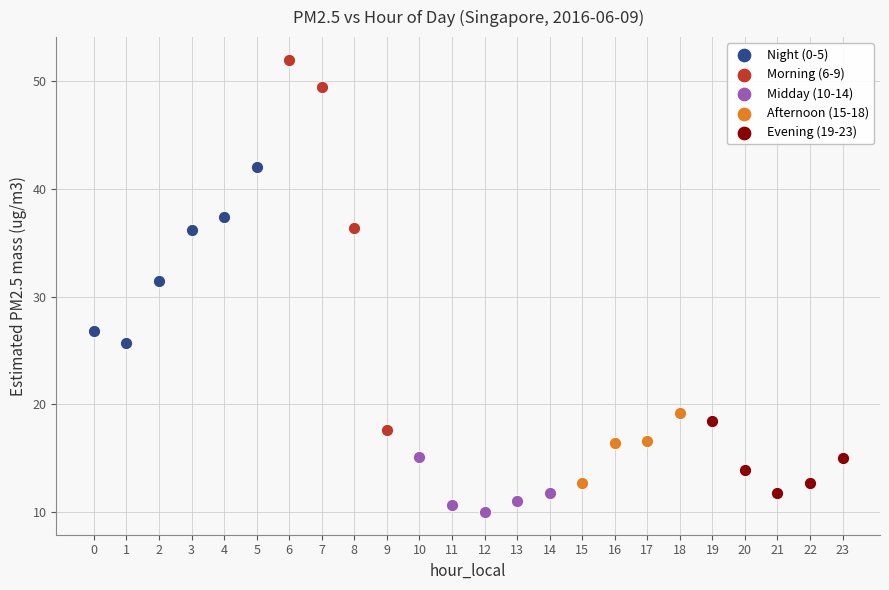

Which series has the largest Y range (max minus min)?

Morning (6-9)